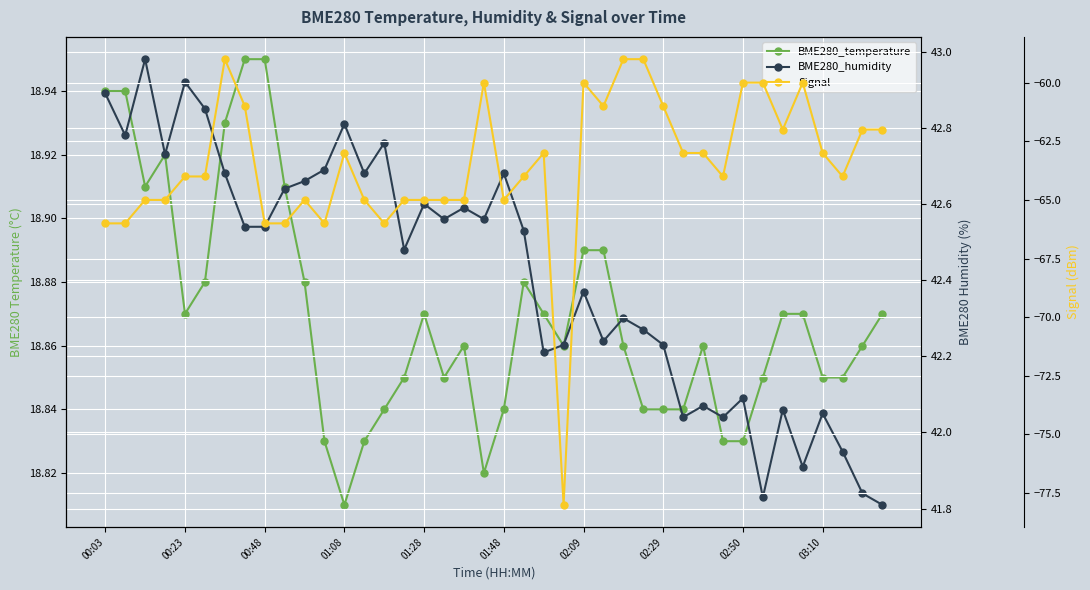

What is the average value of the BME280_temperature series?

18.9